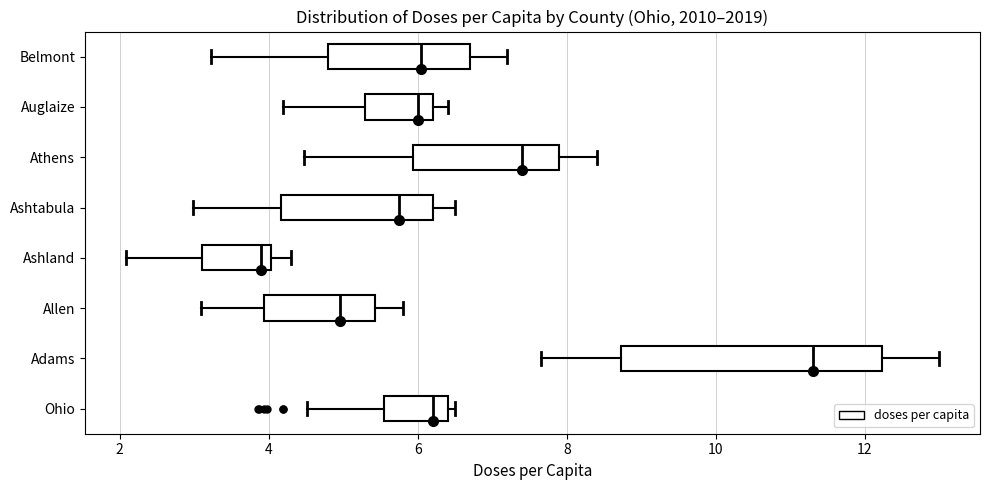

Reading bottom to top, transcribe this box plot: for each box, give where its median line is, the range the box spans, and where its two whiskers end, as read against the x-axis. The values are not printed on the chart, so give them approximately, as read against the axis.

Ohio: median 6.2, box 5.6 to 6.4, whiskers 4.6 to 6.6
Adams: median 11.4, box 8.8 to 12.2, whiskers 7.6 to 13.0
Allen: median 5.0, box 4.0 to 5.4, whiskers 3.0 to 5.8
Ashland: median 4.0 (just left of the box's right edge), box 3.2 to 4.0, whiskers 2.0 to 4.4
Ashtabula: median 5.8, box 4.2 to 6.2, whiskers 3.0 to 6.6
Athens: median 7.4, box 6.0 to 8.0, whiskers 4.4 to 8.4
Auglaize: median 6.0, box 5.2 to 6.2, whiskers 4.2 to 6.4
Belmont: median 6.0, box 4.8 to 6.8, whiskers 3.2 to 7.2